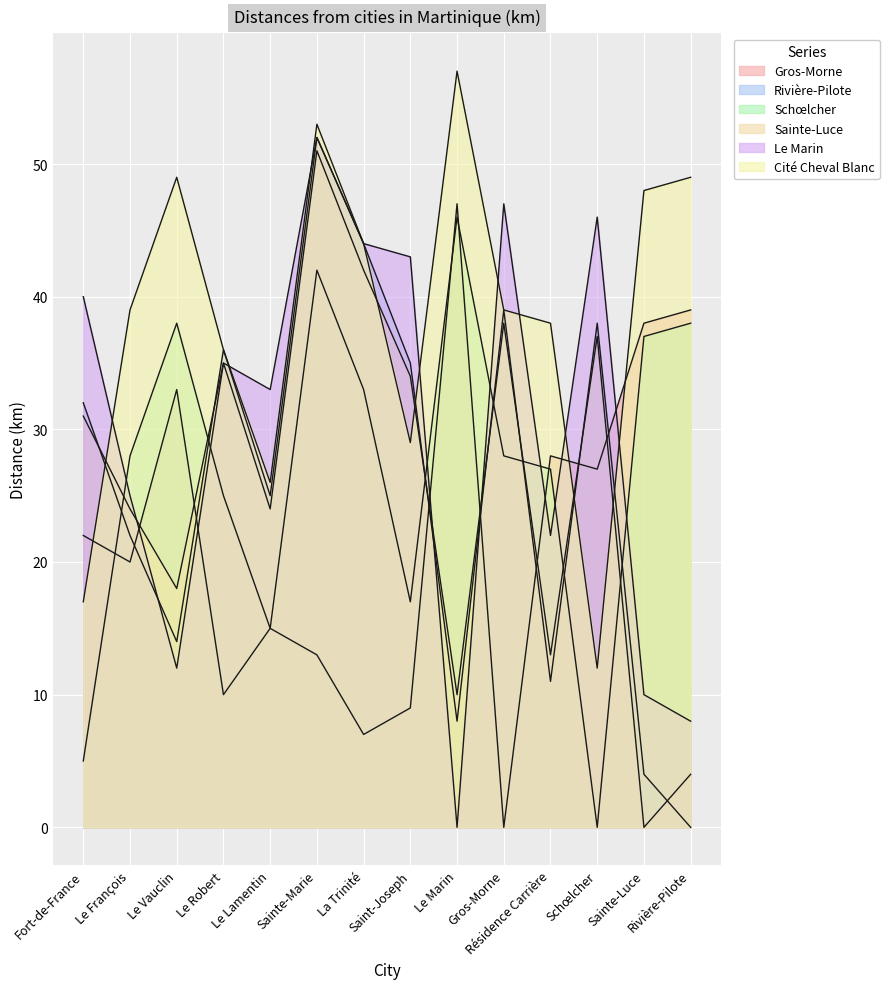

The value of Rivière-Pilote at Schœlcher is 19. True or false?

False